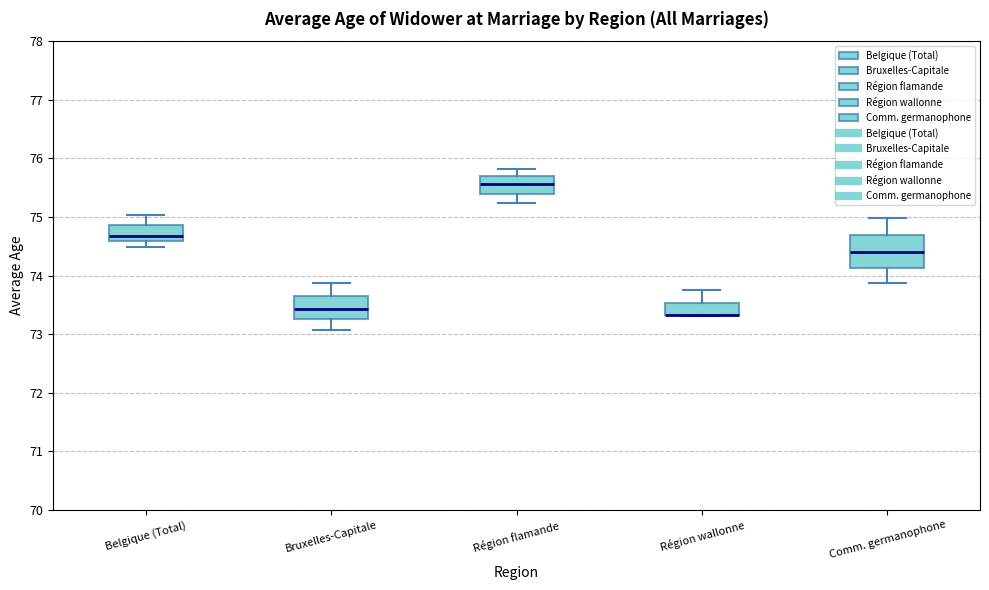

Reading left to right, read every box against the y-axis: the position of its median line, the range the box covers, and the ends of its whiskers. The values are not printed on the chart, so give them approximately, as read against the axis.

Belgique (Total): median 74.7, box 74.6 to 74.9, whiskers 74.5 to 75.0
Bruxelles-Capitale: median 73.4, box 73.3 to 73.7, whiskers 73.1 to 73.9
Région flamande: median 75.6, box 75.4 to 75.7, whiskers 75.2 to 75.8
Région wallonne: median 73.3 (drawn on the box's lower edge), box 73.3 to 73.5, whiskers 73.3 to 73.7
Comm. germanophone: median 74.4, box 74.1 to 74.7, whiskers 73.9 to 75.0